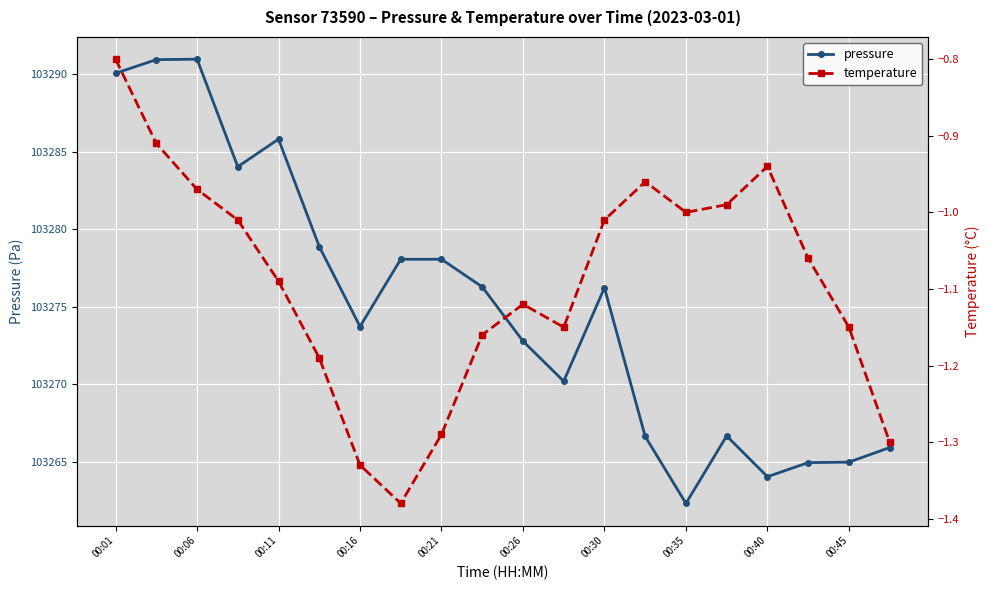

List the series in order of their peak value, highest first.

pressure, temperature